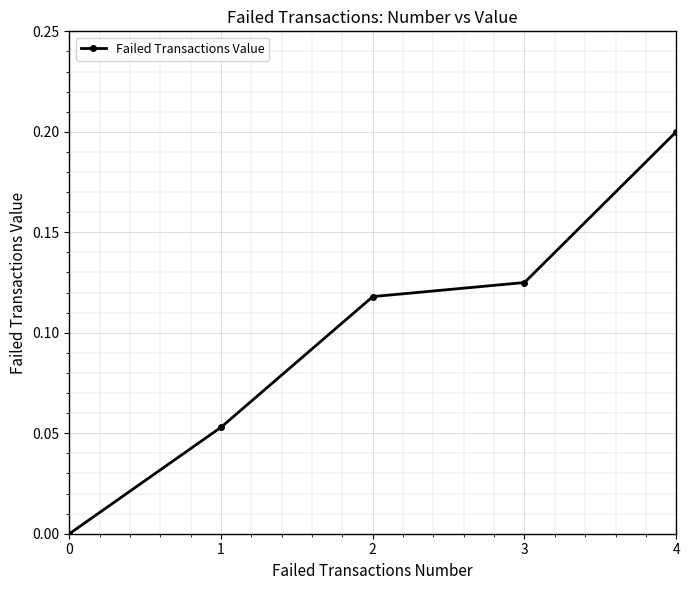

Which label corresponds to the largest value in the chart?

4